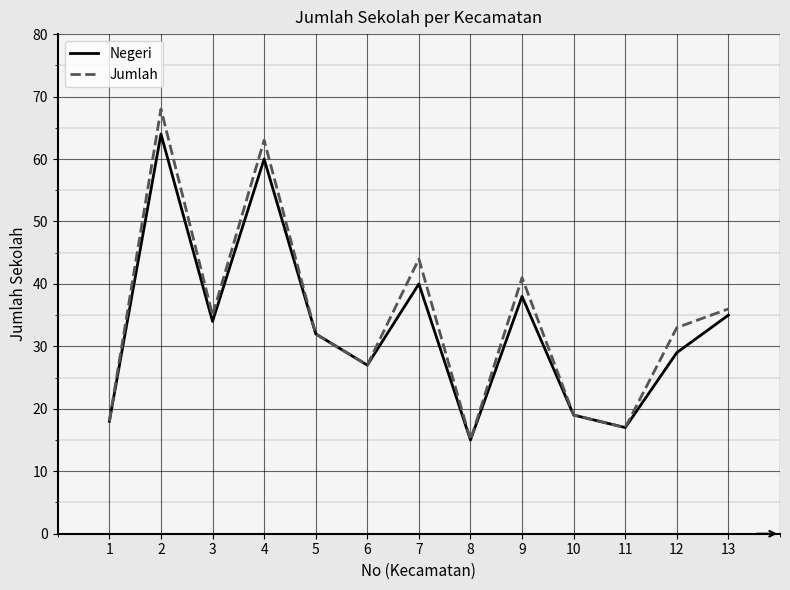

Between 6 and 12, which series saw the biggest shift?

Jumlah